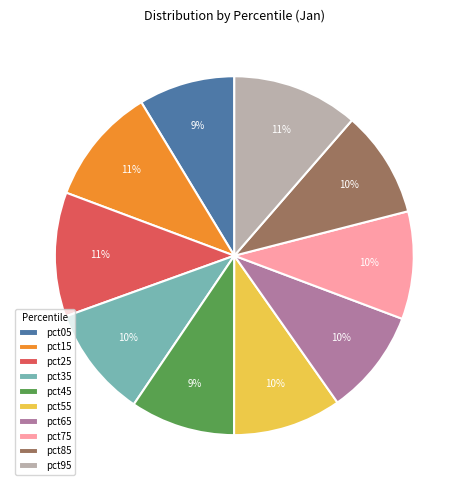

To the nearest percent, what is the combined percentage of pct45 and pct75?

19%